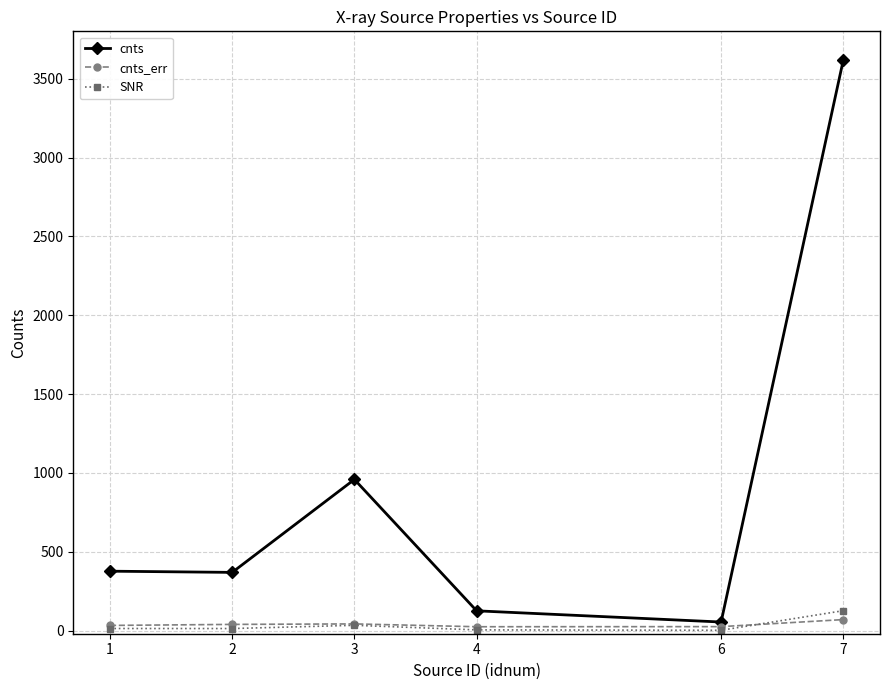

What is the difference between the maximum and minimum values in the cnts_err series?

45.3